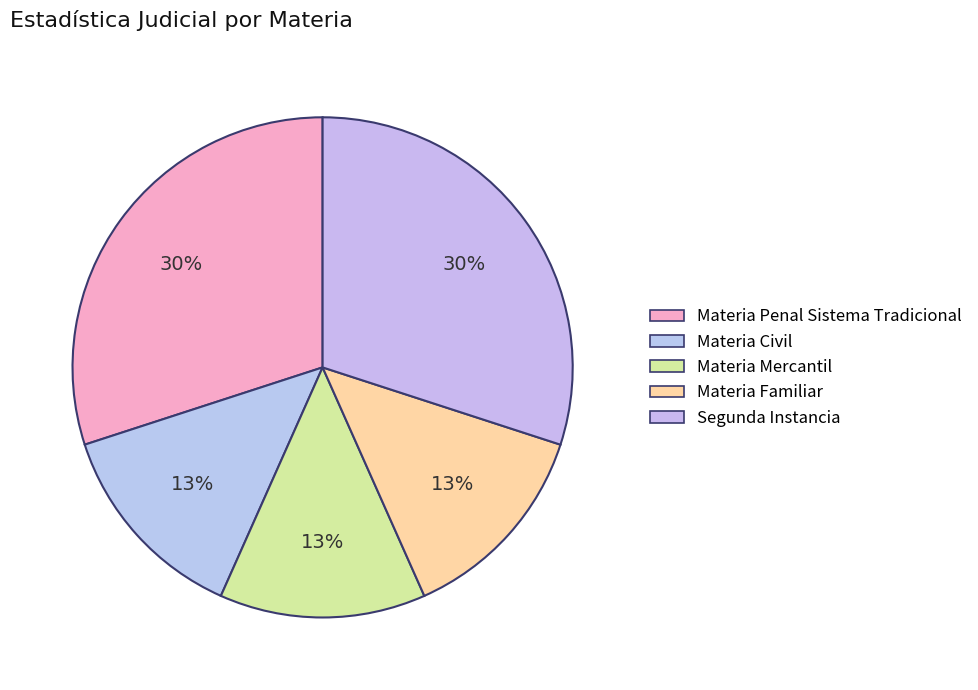

Do Materia Familiar and Segunda Instancia together represent more than half of the pie?

No